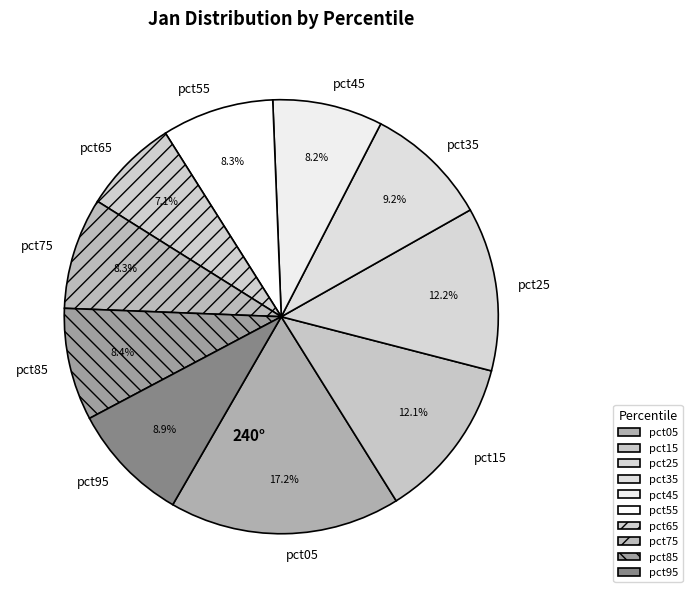

The pct25 slice represents 25% of the pie. True or false?

False